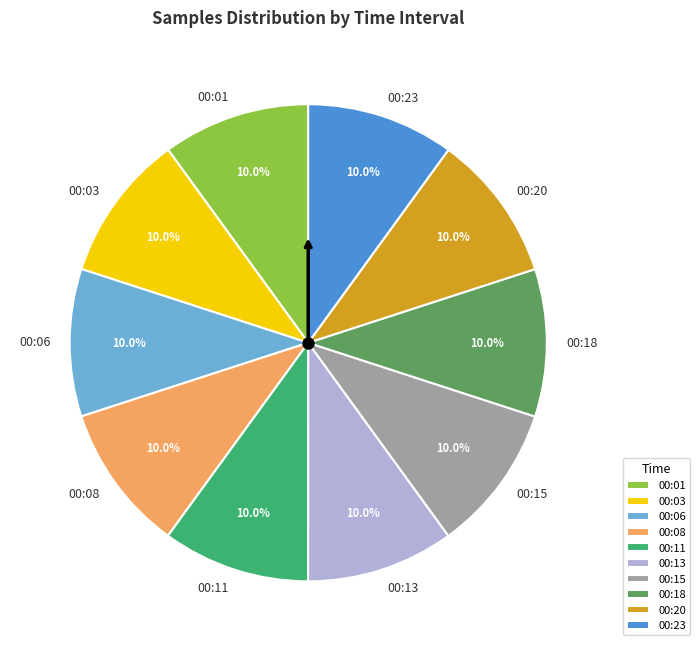

Does any single category account for the majority?

No